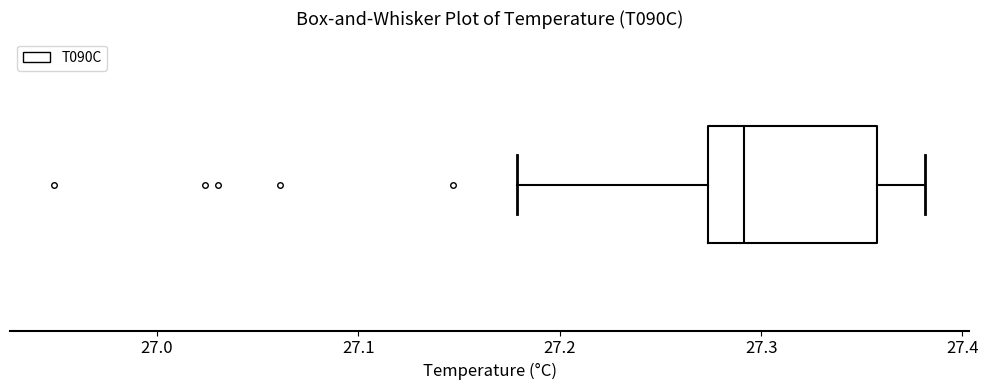

Read this box plot against the x-axis: the position of the median line, the range covered by the box, and the ends of both whiskers. The values are not printed on the chart, so give them approximately, as read against the axis.

median 27.29, box 27.27 to 27.36, whiskers 27.18 to 27.38